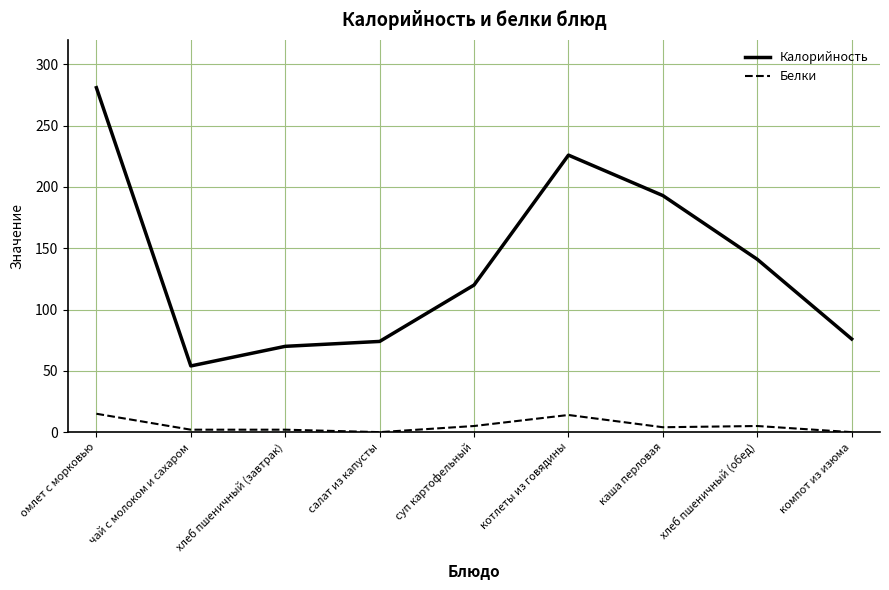

Which series changed the most between омлет с морковью and суп картофельный?

Калорийность